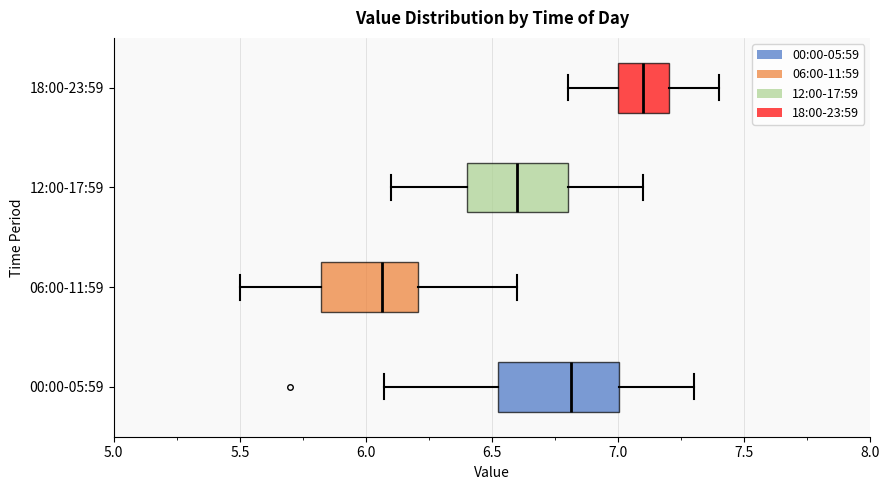

Reading bottom to top, read every box against the x-axis: the position of its median line, the range the box covers, and the ends of its whiskers. The values are not printed on the chart, so give them approximately, as read against the axis.

00:00-05:59: median 6.80, box 6.50 to 7.00, whiskers 6.05 to 7.30
06:00-11:59: median 6.05, box 5.80 to 6.20, whiskers 5.50 to 6.60
12:00-17:59: median 6.60, box 6.40 to 6.80, whiskers 6.10 to 7.10
18:00-23:59: median 7.10, box 7.00 to 7.20, whiskers 6.80 to 7.40